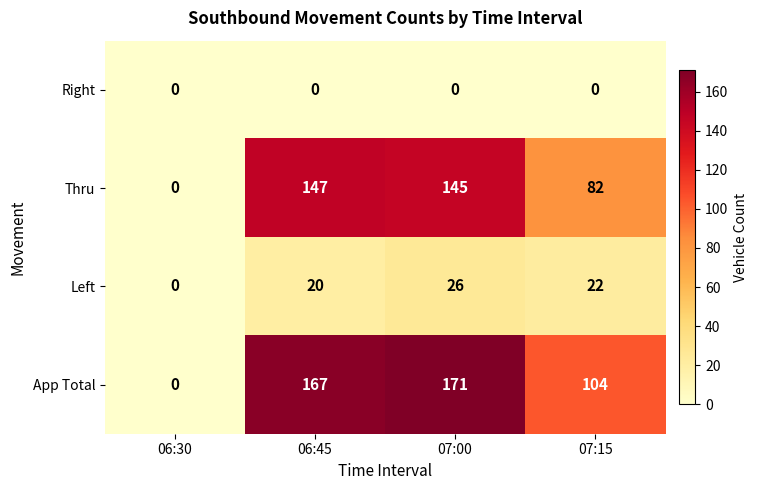

The App Total series shows 65 at 06:30. True or false?

False